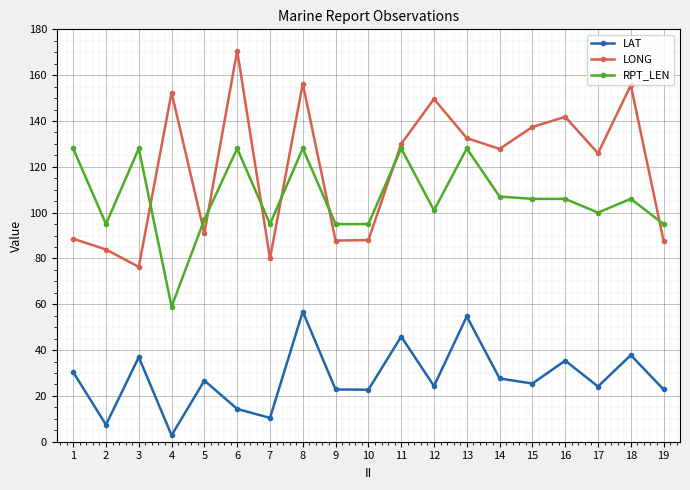

True or false: RPT_LEN has more than 1 points higher than both neighbors.

True